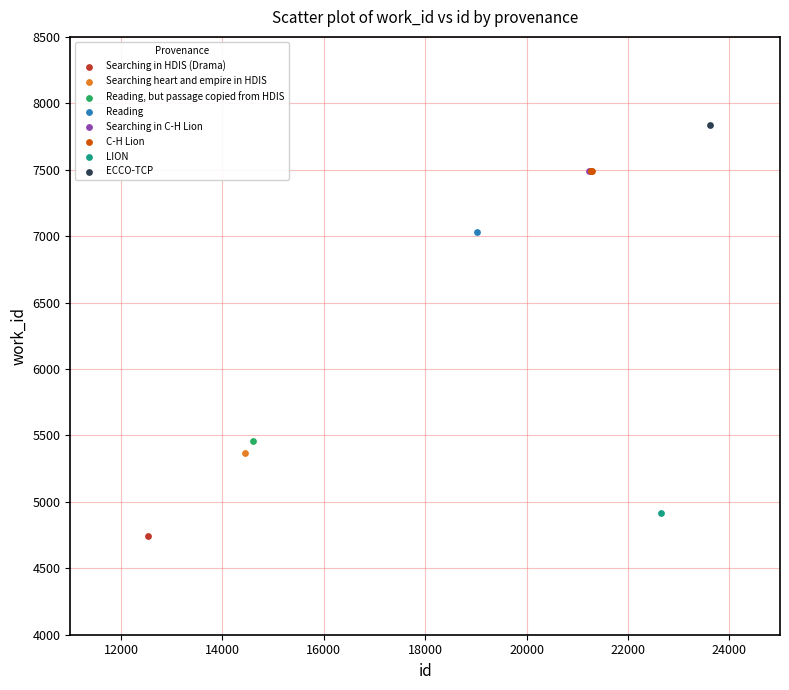

What are all the series names shown in the legend?

Searching in HDIS (Drama), Searching heart and empire in HDIS, Reading, but passage copied from HDIS, Reading, Searching in C-H Lion, C-H Lion, LION, ECCO-TCP